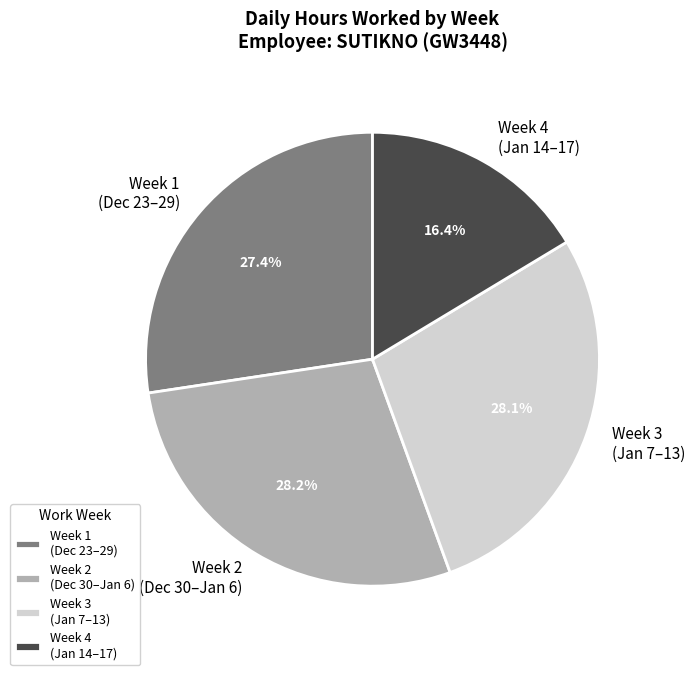

What portion of the pie excludes Week 4 (Jan 14–17)?

83.6%